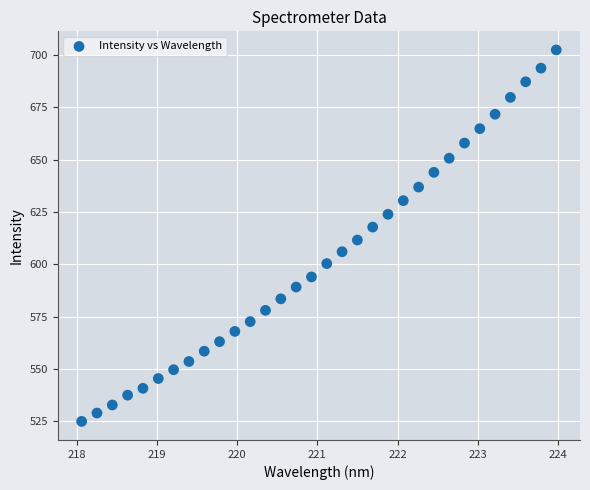

What is the range of Y values (max minus min)?

177.5